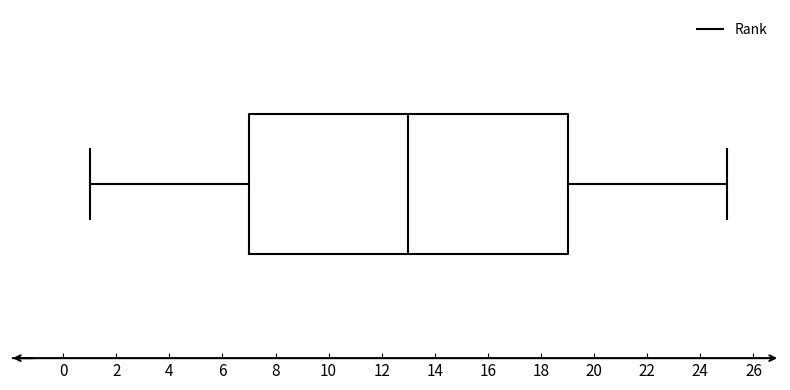

Read this box plot against the x-axis: the position of the median line, the range covered by the box, and the ends of both whiskers. The values are not printed on the chart, so give them approximately, as read against the axis.

median 13, box 7 to 19, whiskers 1 to 25